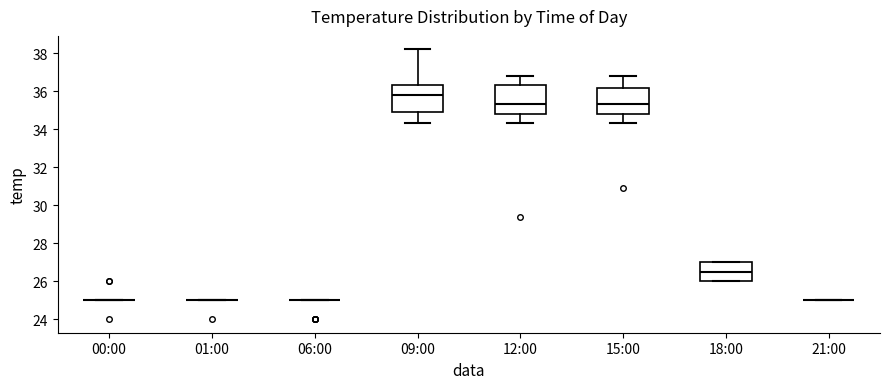

Where is the lower edge of the box for 18:00 on the y-axis? The values are not printed on the chart, so give them approximately, as read against the axis.

26.0